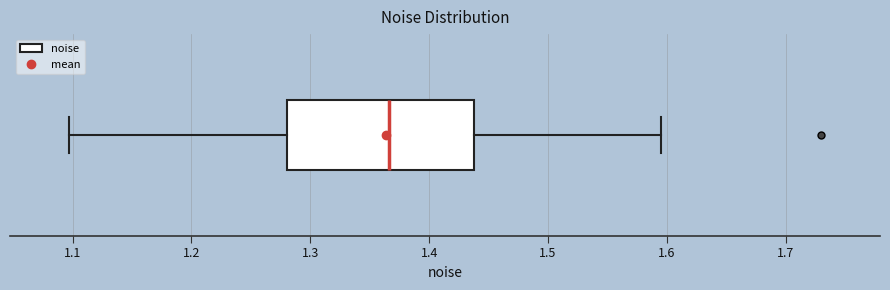

Transcribe this box plot: give where the median line is, the range the box spans, and where the two whiskers end, as read against the x-axis. The values are not printed on the chart, so give them approximately, as read against the axis.

median 1.37, box 1.28 to 1.44, whiskers 1.10 to 1.59